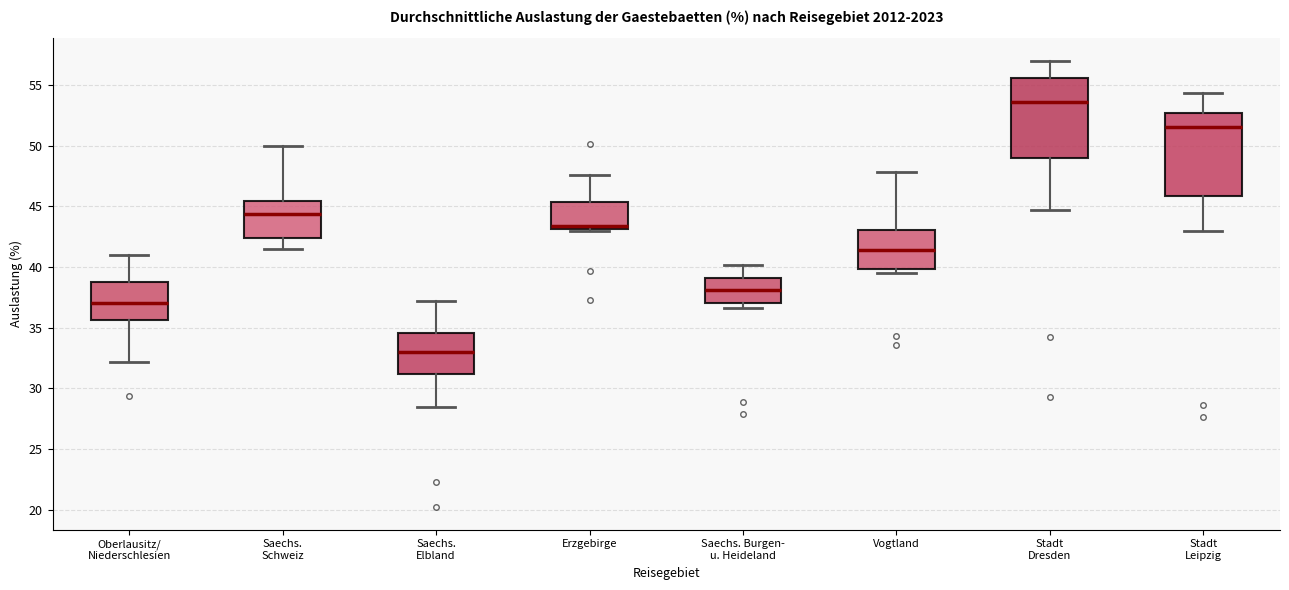

Which box's median line is the highest?

Stadt Dresden